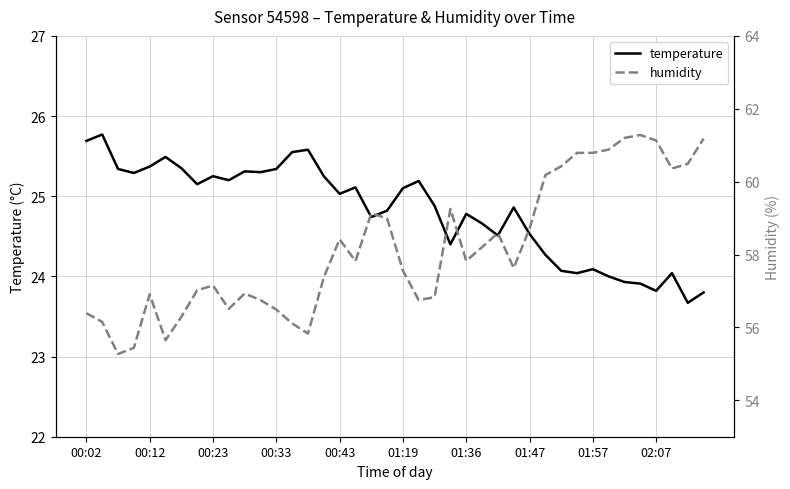

What is the maximum value for humidity?

61.3